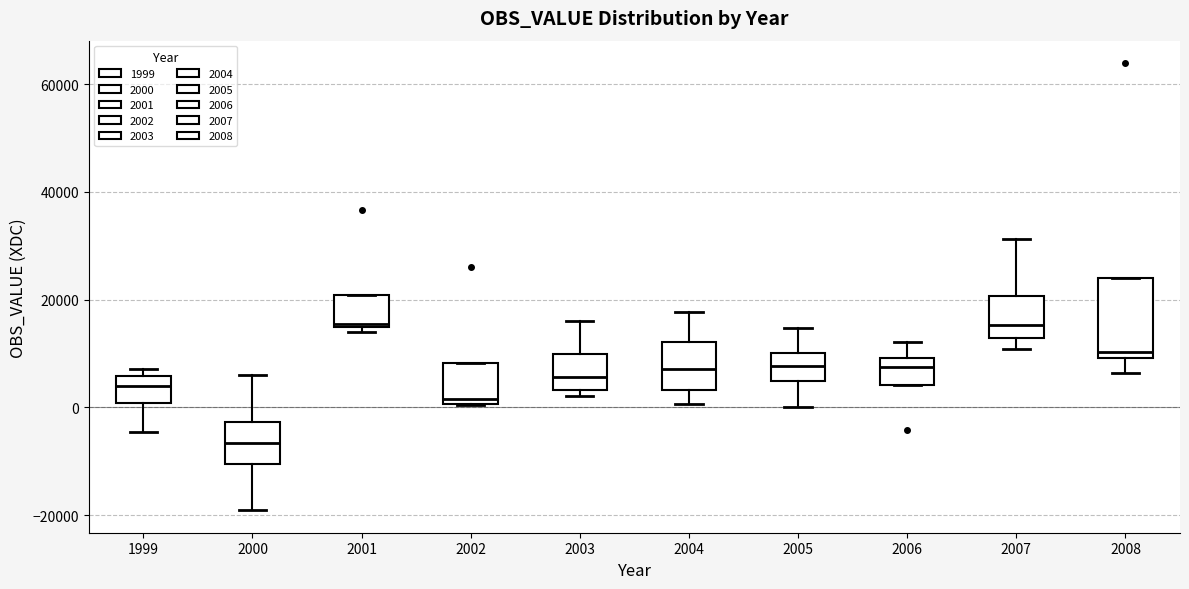

Reading left to right, read every box against the y-axis: the position of its median line, the range the box covers, and the ends of its whiskers. The values are not printed on the chart, so give them approximately, as read against the axis.

1999: median 4000, box 0 to 6000, whiskers -4000 to 8000
2000: median -6000, box -10000 to -2000, whiskers -20000 to 6000
2001: median 16000, box 14000 to 20000, whiskers 14000 (just below the box's lower edge) to 20000
2002: median 2000, box 0 to 8000, whiskers 0 to 8000
2003: median 6000, box 4000 to 10000, whiskers 2000 to 16000
2004: median 8000, box 4000 to 12000, whiskers 0 to 18000
2005: median 8000, box 4000 to 10000, whiskers 0 to 14000
2006: median 8000, box 4000 to 10000, whiskers 4000 to 12000
2007: median 16000, box 12000 to 20000, whiskers 10000 to 32000
2008: median 10000 (just above the box's lower edge), box 10000 to 24000, whiskers 6000 to 24000